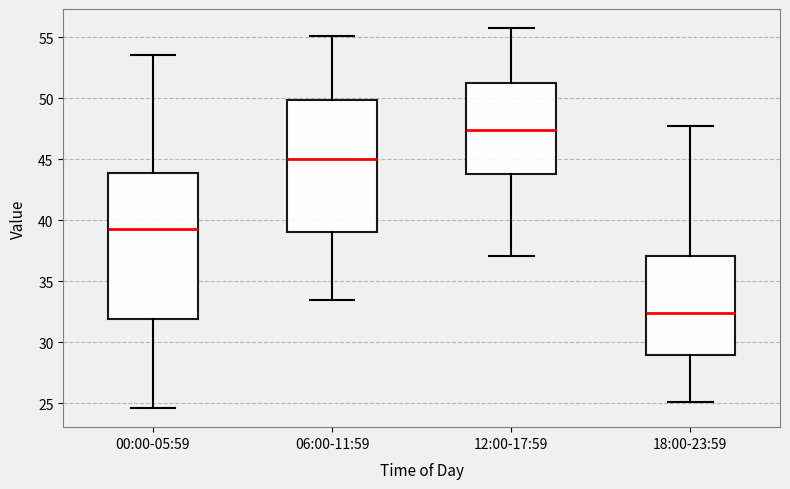

Reading left to right, transcribe this box plot: for each box, give where its median line is, the range the box spans, and where its two whiskers end, as read against the y-axis. The values are not printed on the chart, so give them approximately, as read against the axis.

00:00-05:59: median 39.5, box 32.0 to 44.0, whiskers 24.5 to 53.5
06:00-11:59: median 45.0, box 39.0 to 50.0, whiskers 33.5 to 55.0
12:00-17:59: median 47.5, box 44.0 to 51.5, whiskers 37.0 to 56.0
18:00-23:59: median 32.5, box 29.0 to 37.0, whiskers 25.0 to 48.0